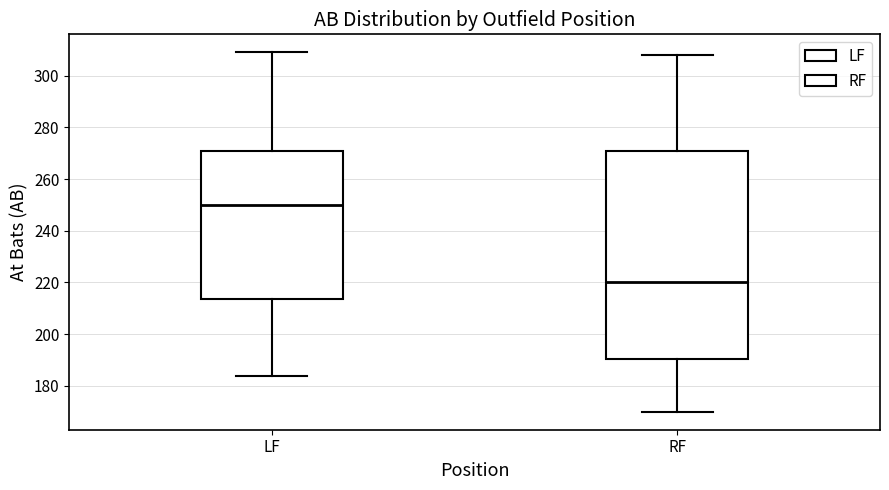

Comparing the boxes themselves (not the whiskers), which one is the tallest?

RF